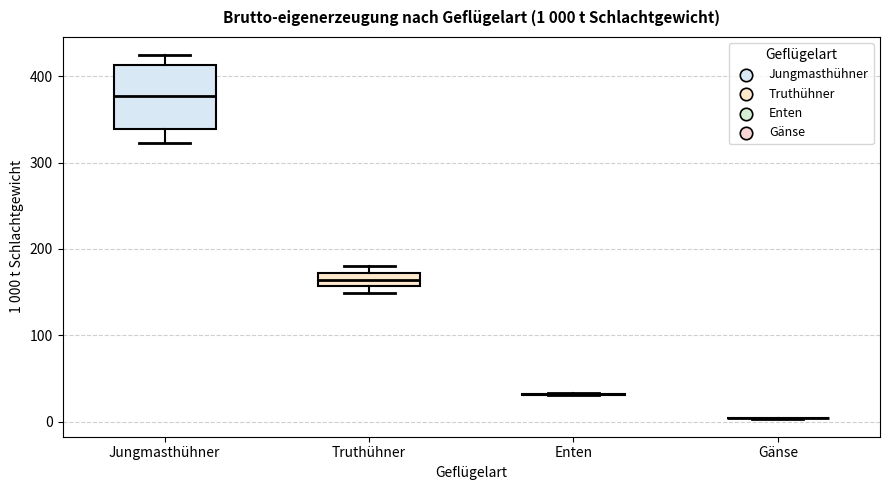

Which box is the tallest, from its lower edge to its upper edge?

Jungmasthühner